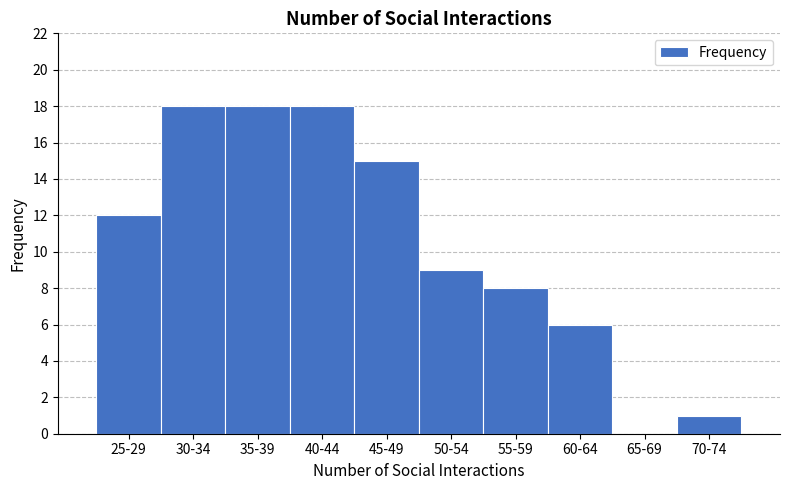

Reading left to right, transcribe all the data shown in this chart.

25-29=12	30-34=18	35-39=18	40-44=18	45-49=15	50-54=9	55-59=8	60-64=6	65-69=0	70-74=1